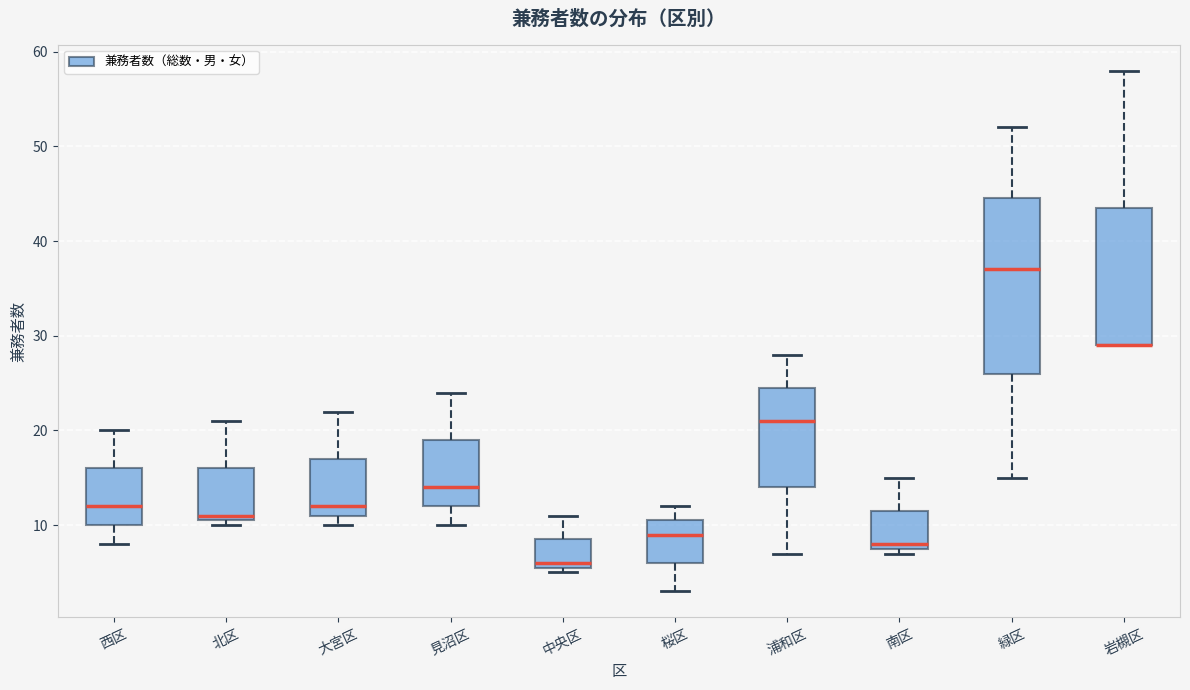

Where is the upper edge of the box for 北区 on the y-axis? The values are not printed on the chart, so give them approximately, as read against the axis.

16